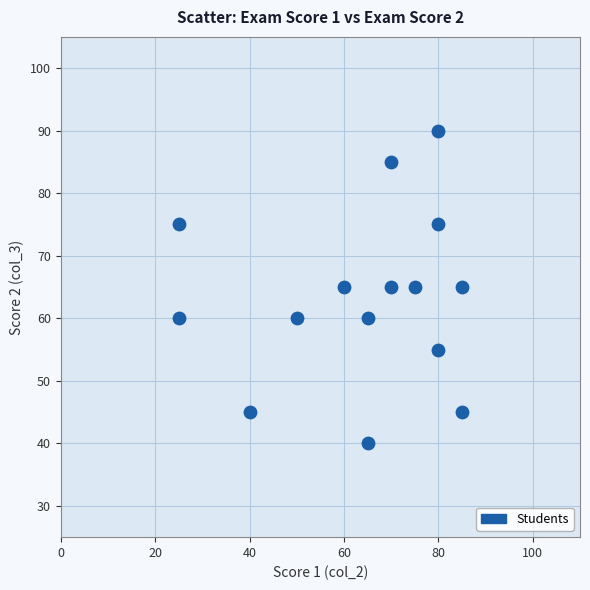

What is the range of Y values (max minus min)?

50